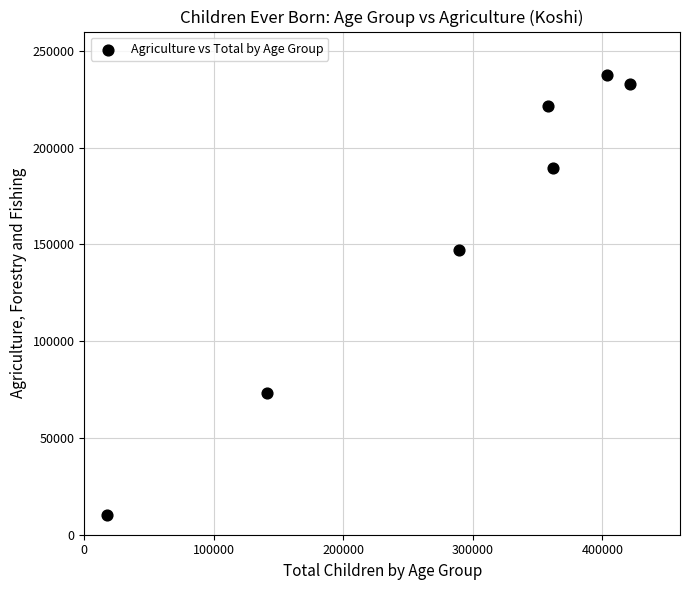

What is the range of Y values (max minus min)?

227697